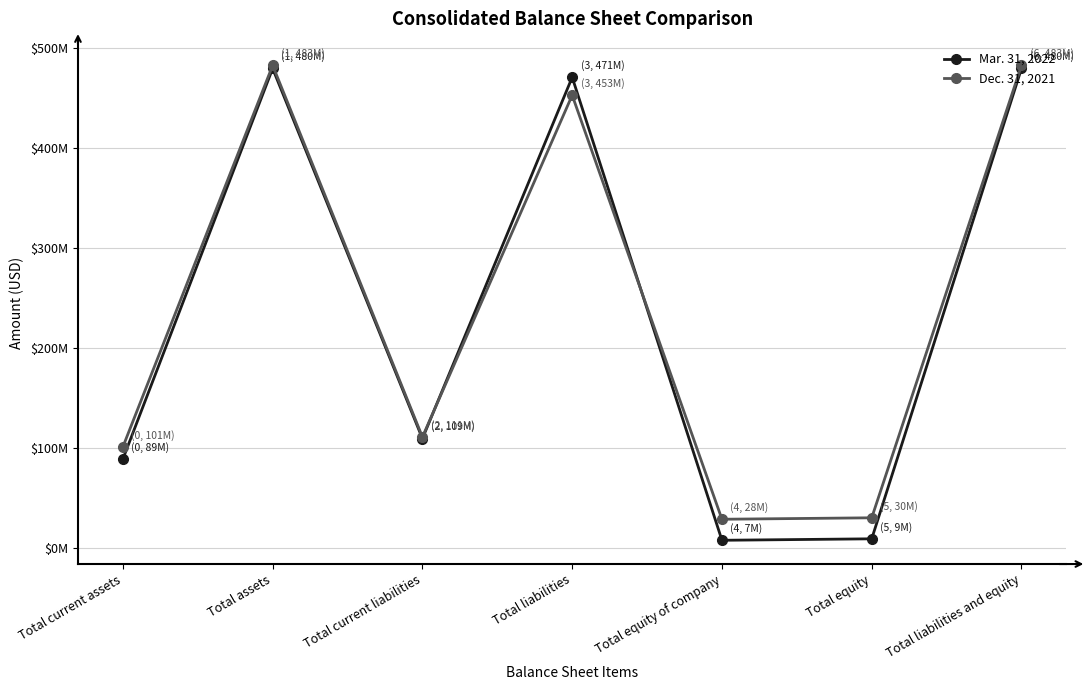

What is the label of the 4th point from the right?

Total liabilities